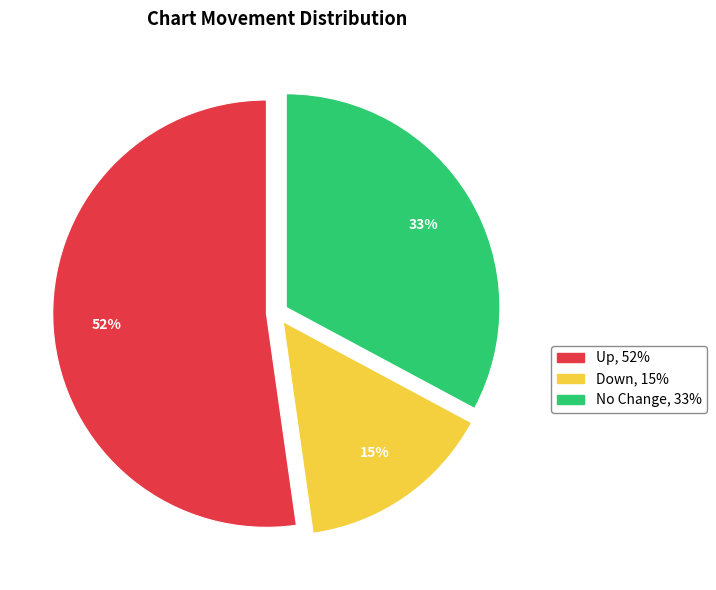

Is there a majority slice in this chart?

Yes